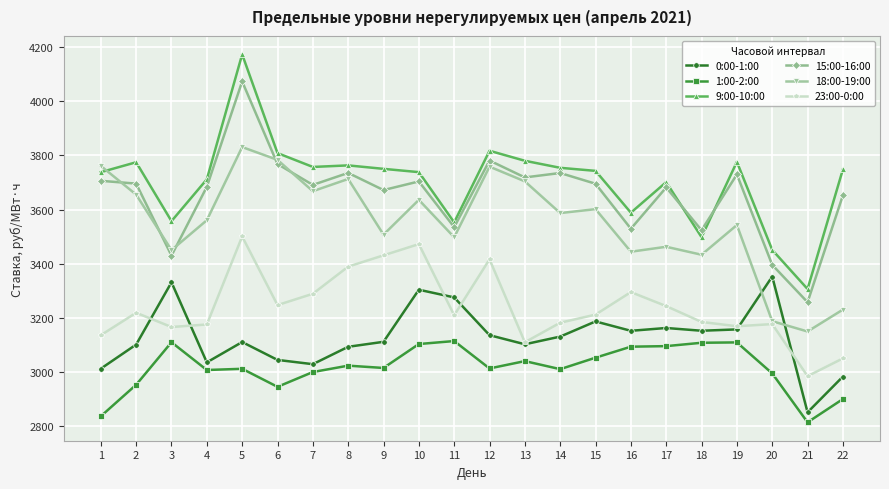

At which label does 18:00-19:00 first exceed 3587?

1